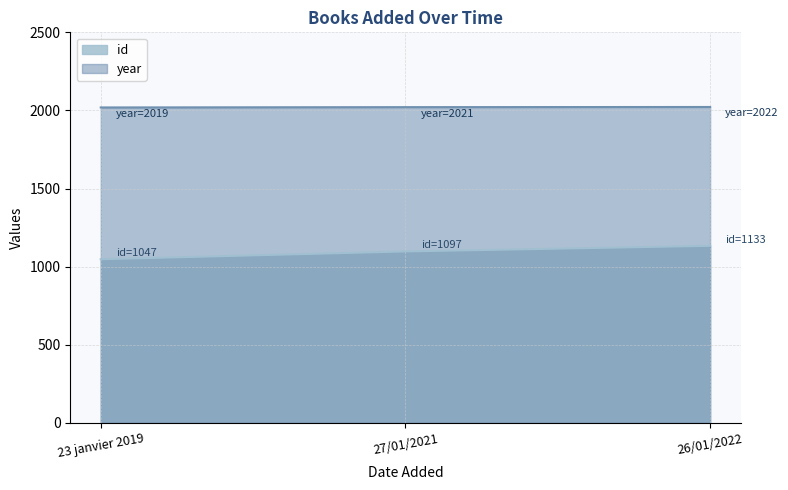

At which label does year first exceed 2021?

26/01/2022